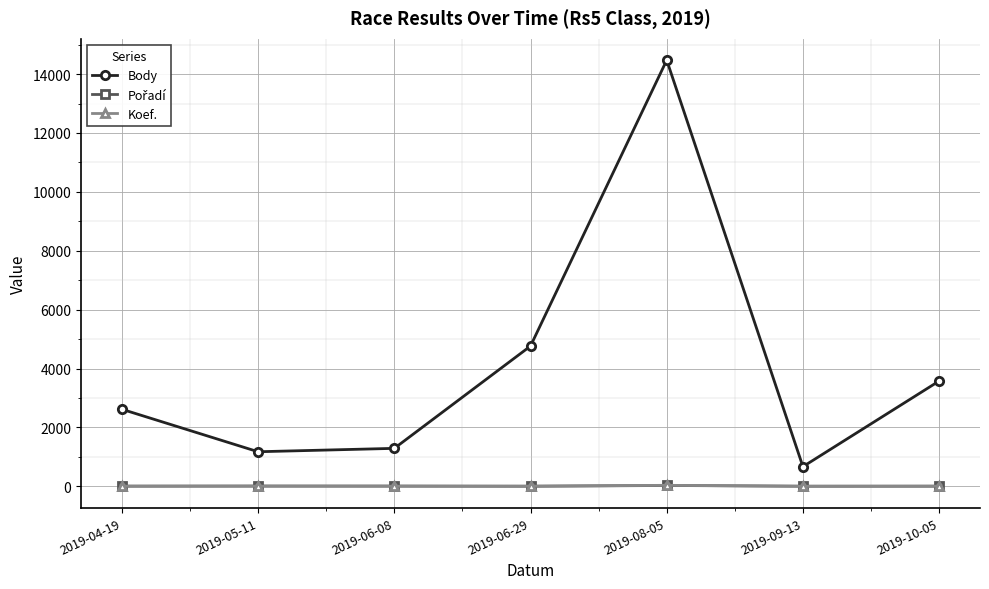

What is the greatest value displayed?

14473